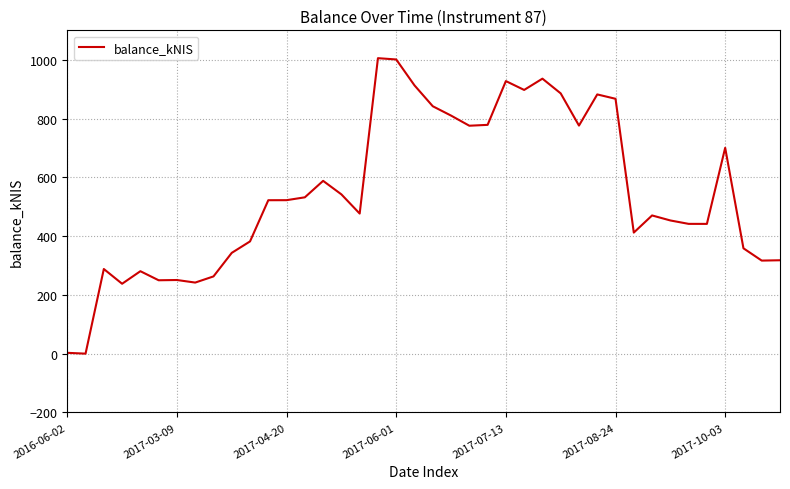

What is the sum of all values?

21927.5